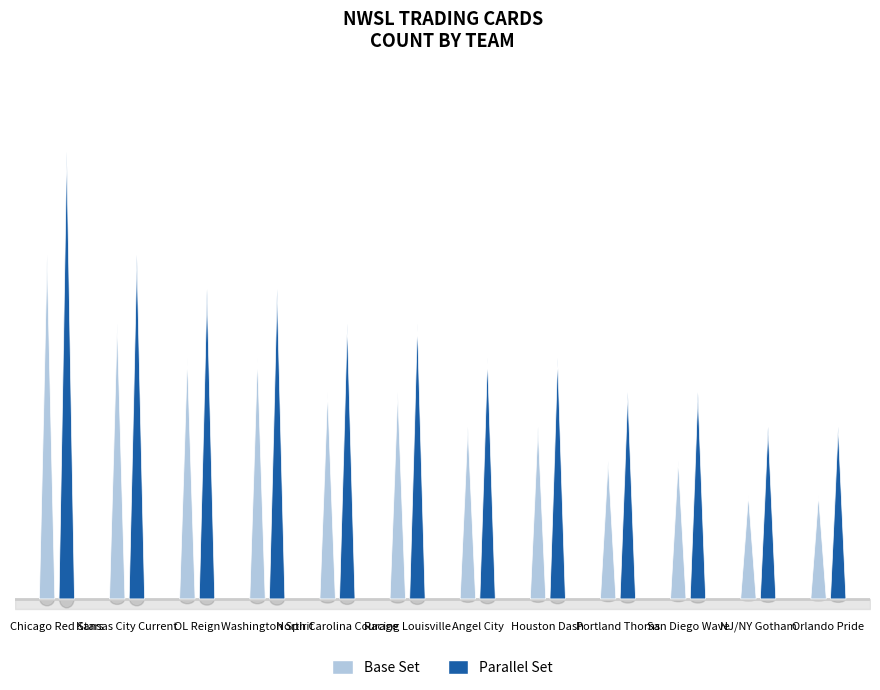

Rank the categories by value from highest to lowest.

Chicago Red Stars, Kansas City Current, OL Reign, Washington Spirit, North Carolina Courage, Racing Louisville, Angel City, Houston Dash, Portland Thorns, San Diego Wave, NJ/NY Gotham, Orlando Pride